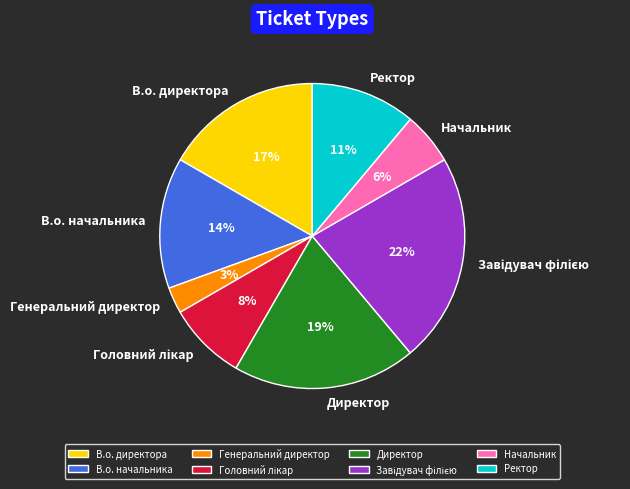

To the nearest percent, what is the difference between the Ректор and В.о. директора slice percentages?

6%